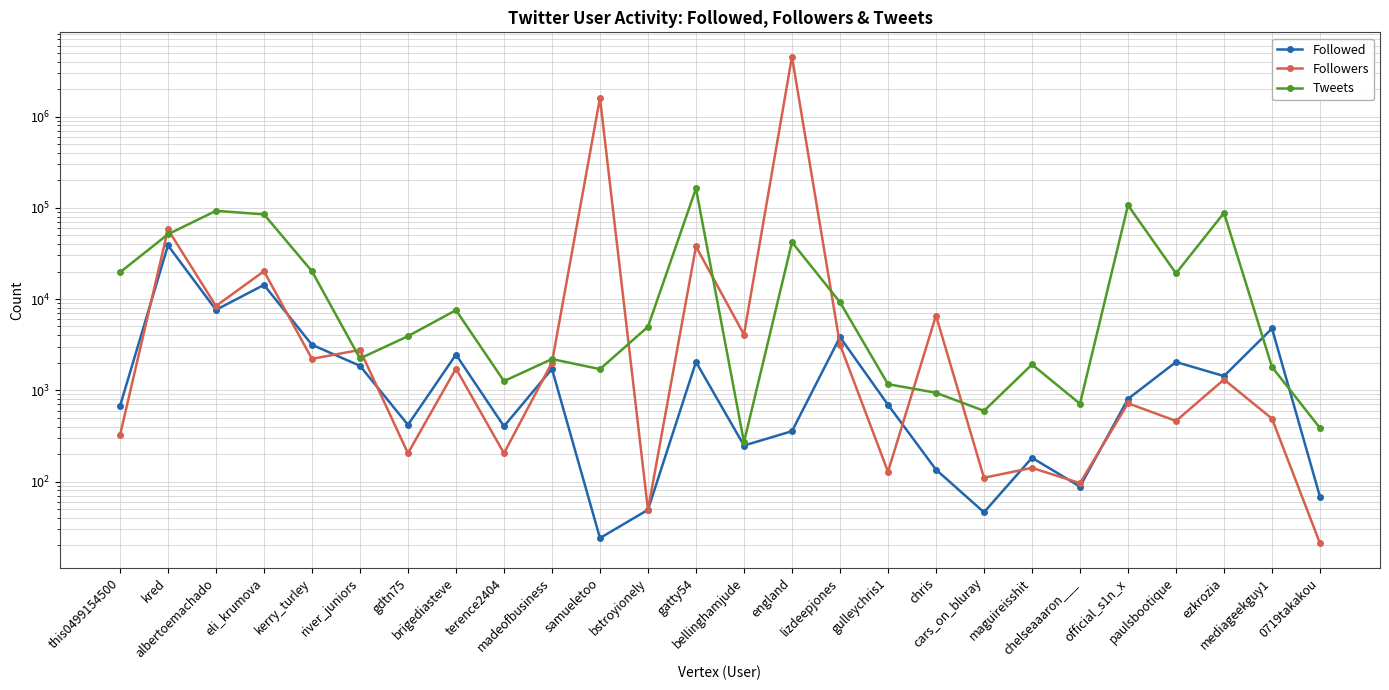

Is it true that Followed equals 248 at bellinghamjude?

True